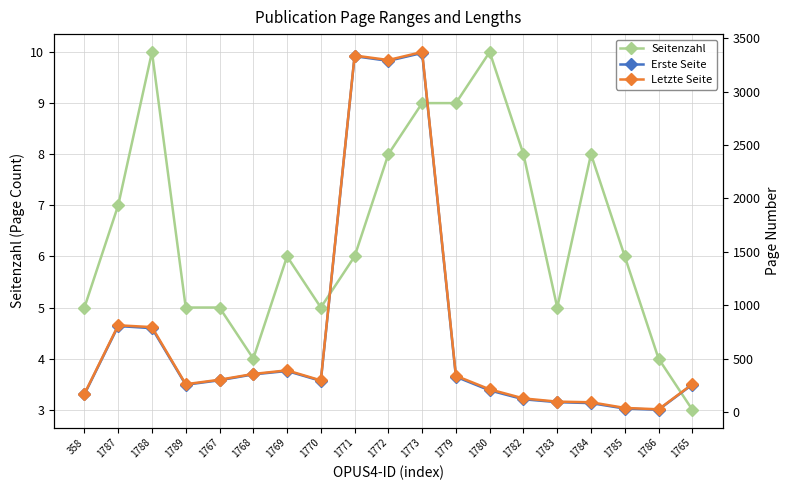

Which series has the largest range (max minus min)?

Letzte Seite